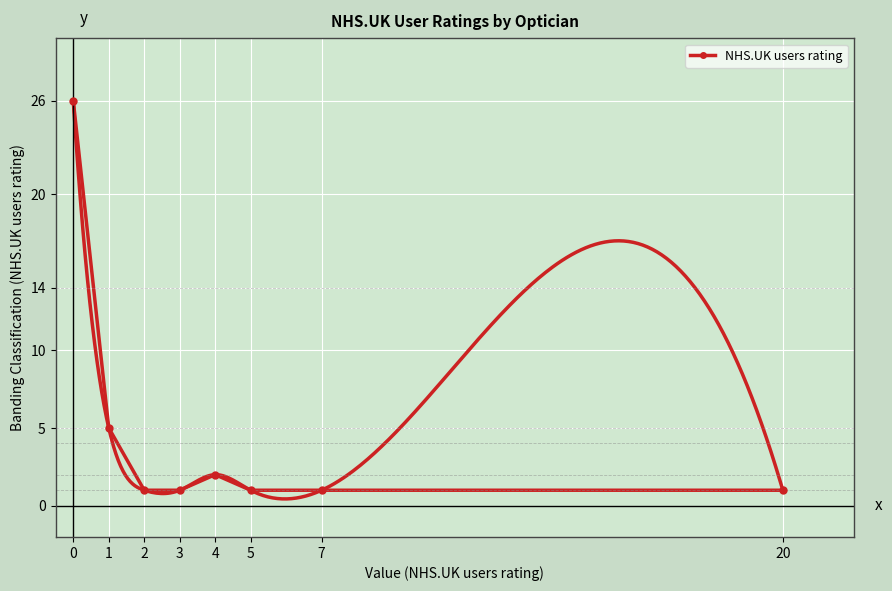

Where is the first local maximum?

4